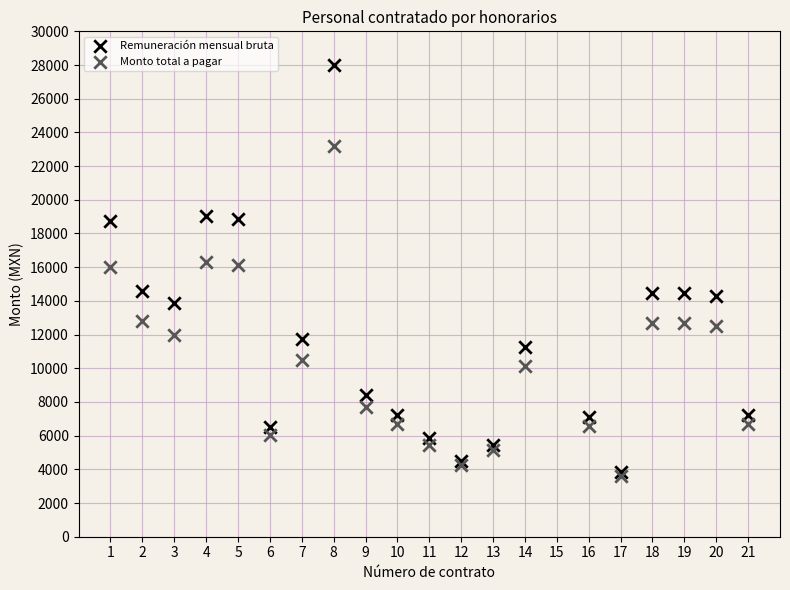

What are all the series names shown in the legend?

Remuneración mensual bruta, Monto total a pagar